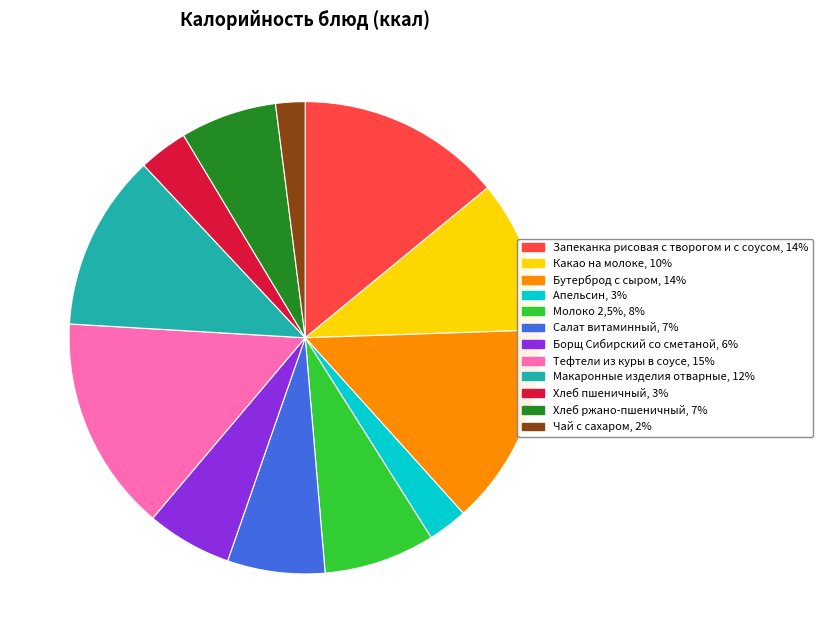

Is the sum of Борщ Сибирский со сметаной and Хлеб пшеничный greater than half?

No